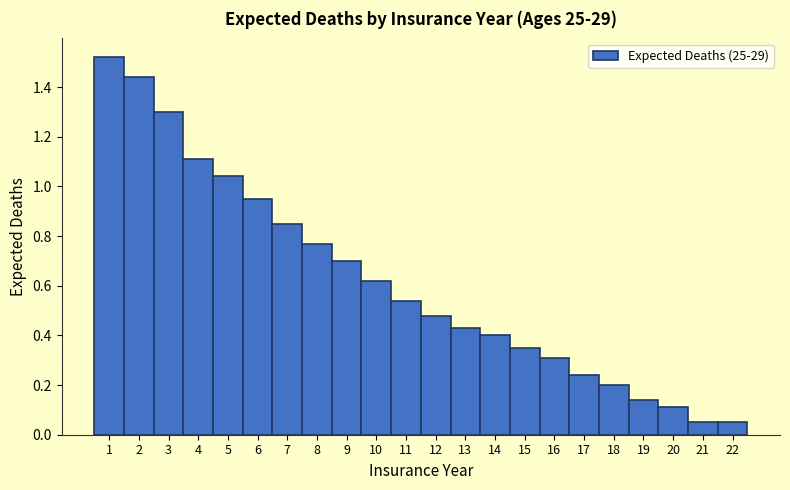

Is it true that the value at 16 is 0.4?

False